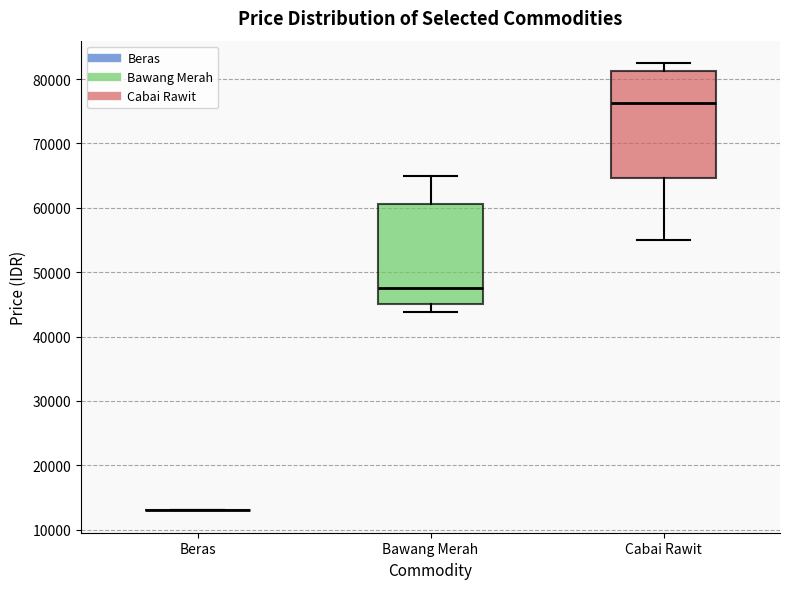

Where is the upper edge of the box for Bawang Merah on the y-axis? The values are not printed on the chart, so give them approximately, as read against the axis.

61000